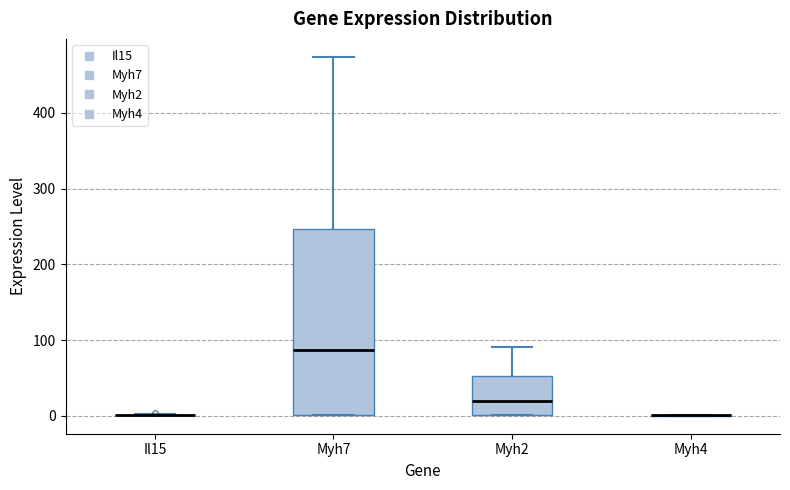

Reading left to right, transcribe this box plot: for each box, give where its median line is, the range the box spans, and where its two whiskers end, as read against the y-axis. The values are not printed on the chart, so give them approximately, as read against the axis.

Il15: box collapsed to a line at 0, whiskers 0 to 0
Myh7: median 90, box 0 to 250, whiskers 0 to 470
Myh2: median 20, box 0 to 50, whiskers 0 to 90
Myh4: box collapsed to a line at 0, whiskers 0 to 0